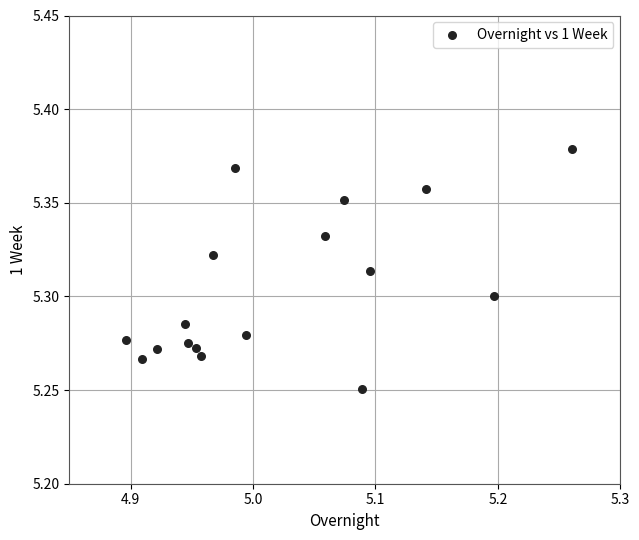

What is the range of X values (max minus min)?

0.4